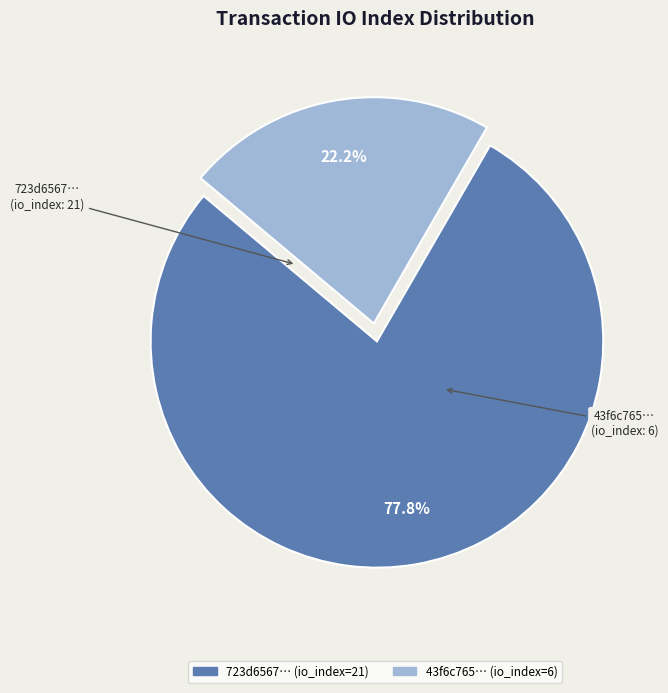

Is there any slice that represents more than half of the pie?

Yes